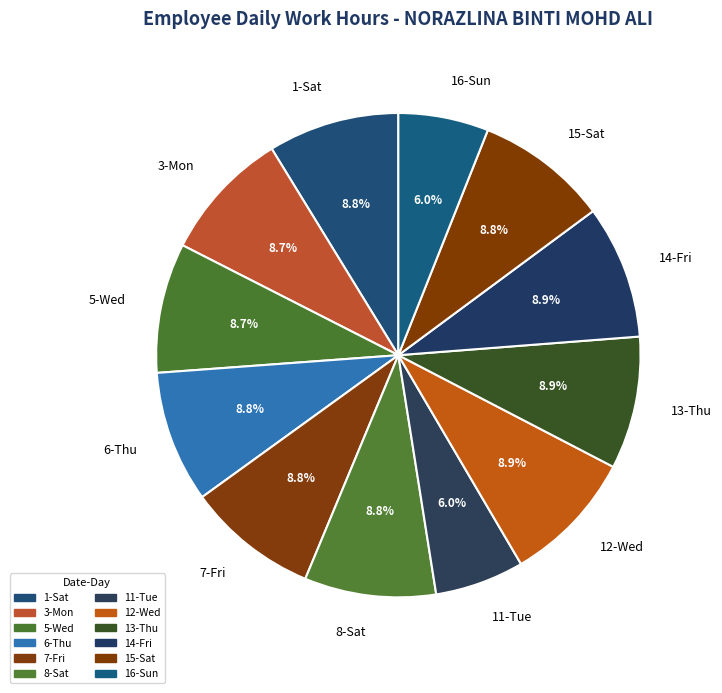

How many slices are in this pie chart?

12